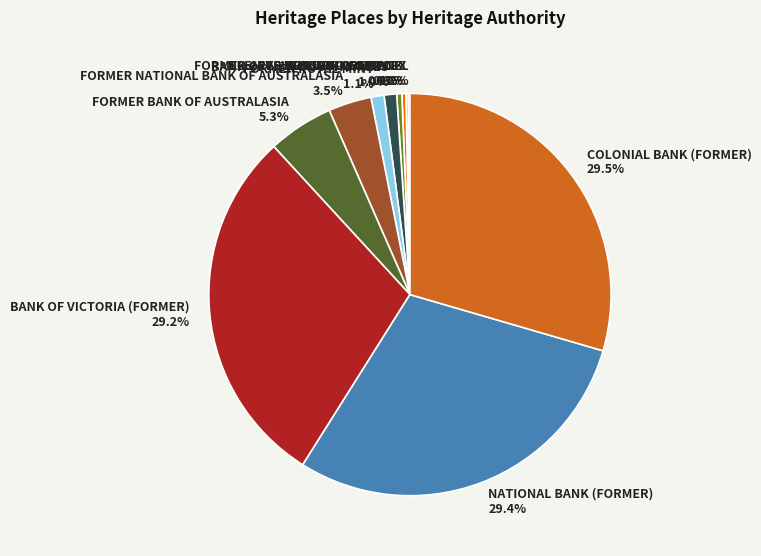

Between FORMER BANK OF AUSTRALASIA and FORMER ROYAL MINT, which is larger?

FORMER BANK OF AUSTRALASIA